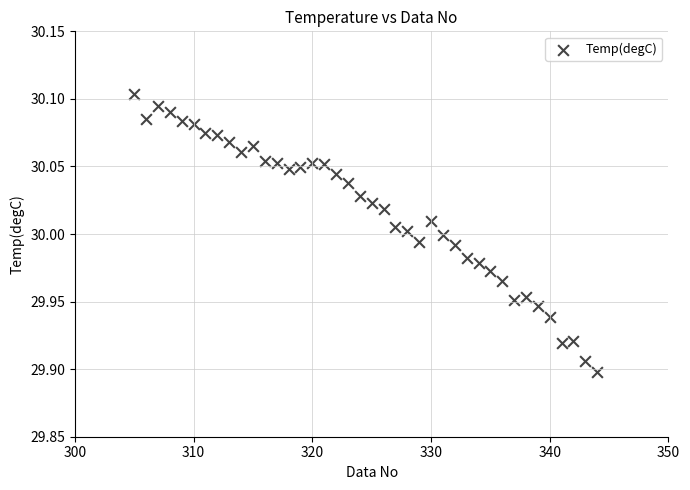

What is the range of X values (max minus min)?

39.0